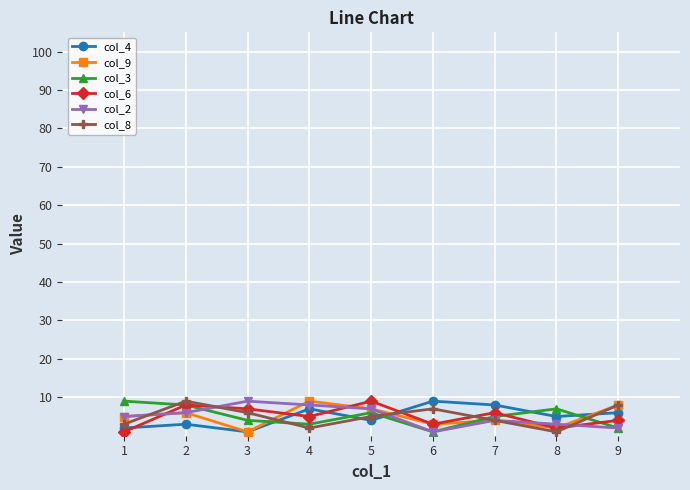

What value does the col_8 series have at 7?

4